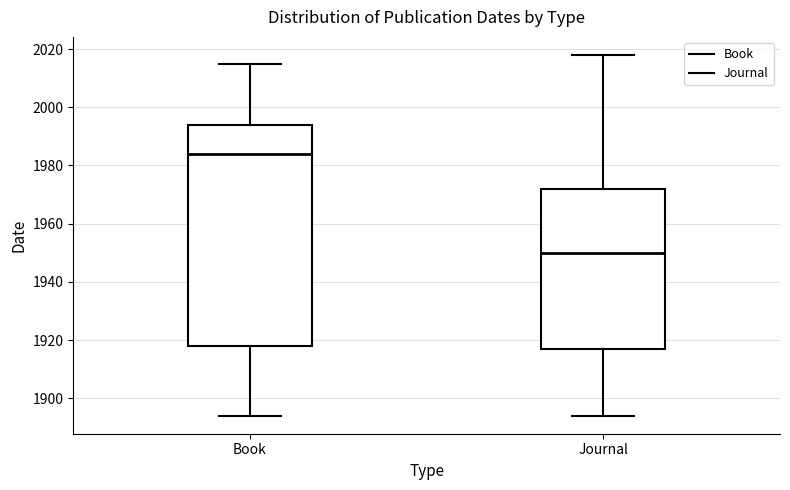

Reading left to right, transcribe this box plot: for each box, give where its median line is, the range the box spans, and where its two whiskers end, as read against the y-axis. The values are not printed on the chart, so give them approximately, as read against the axis.

Book: median 1984, box 1918 to 1994, whiskers 1894 to 2016
Journal: median 1950, box 1918 to 1972, whiskers 1894 to 2018